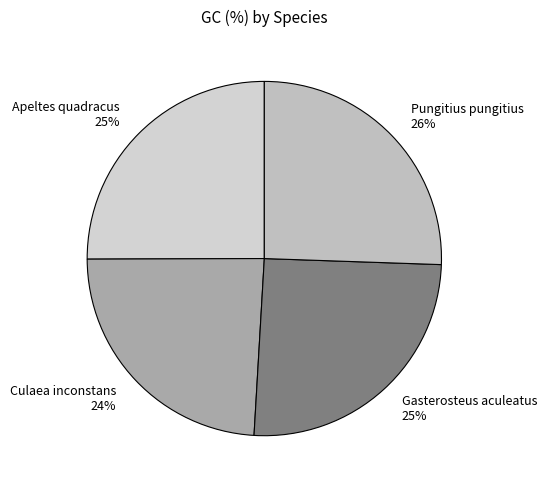

To the nearest percent, what percentage of the pie is Pungitius pungitius?

26%